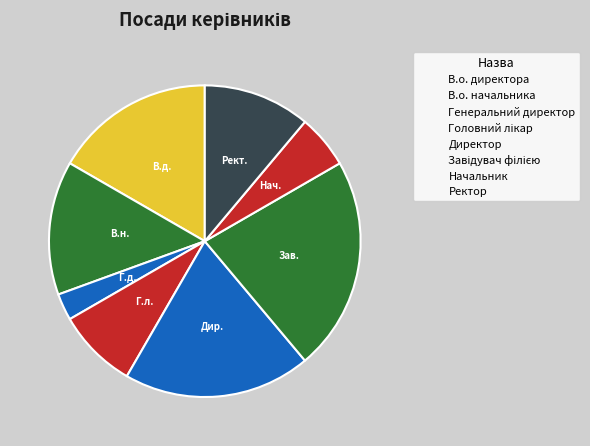

How many slices are in this pie chart?

8